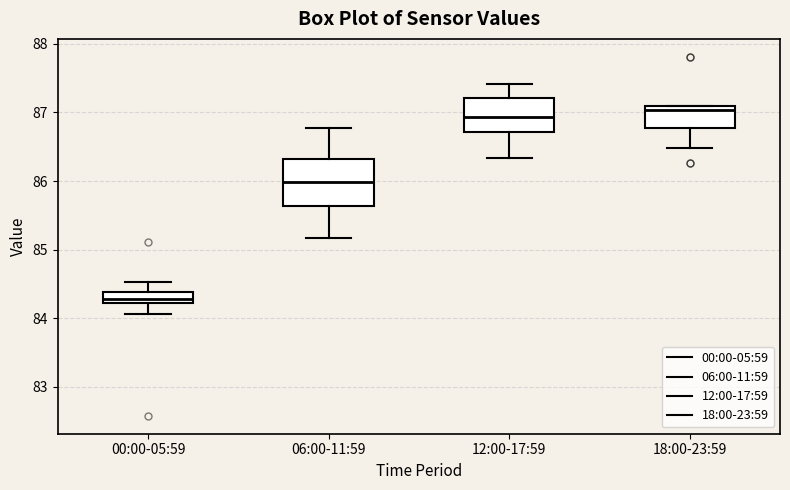

Comparing the boxes themselves (not the whiskers), which one is the tallest?

06:00-11:59